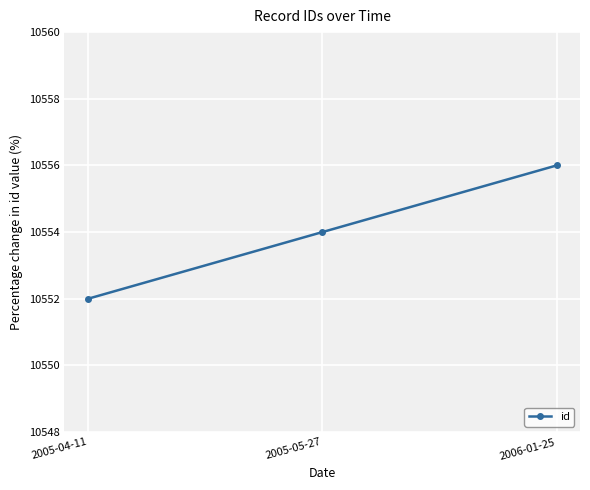

Count the number of categories in the chart.

3